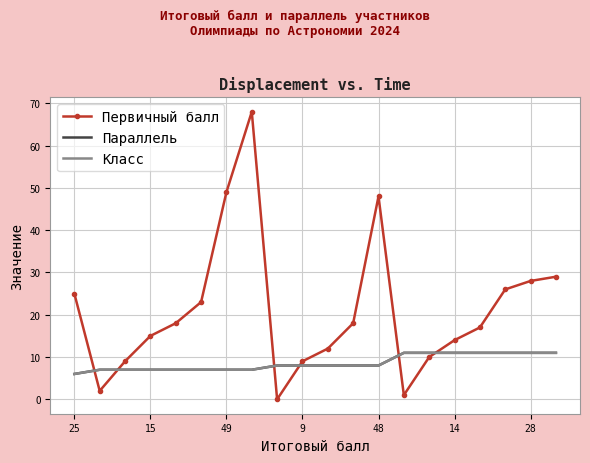

Which label corresponds to the largest value in the chart?

7